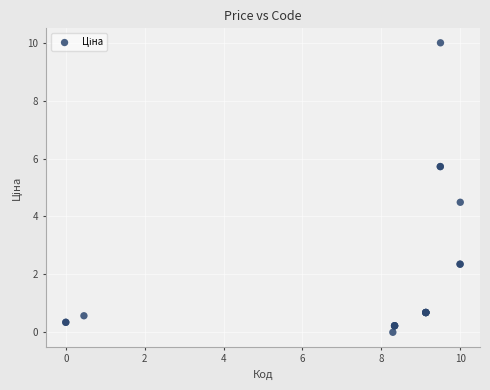

What Y value in the scatter plot is closest to 5?

4.5